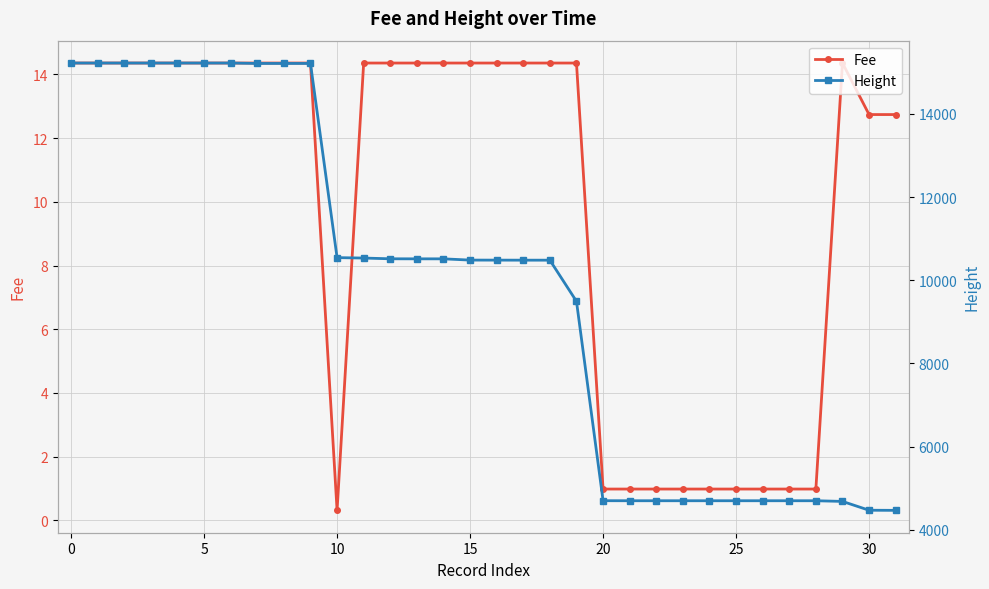

Which series has the widest spread of values?

Height